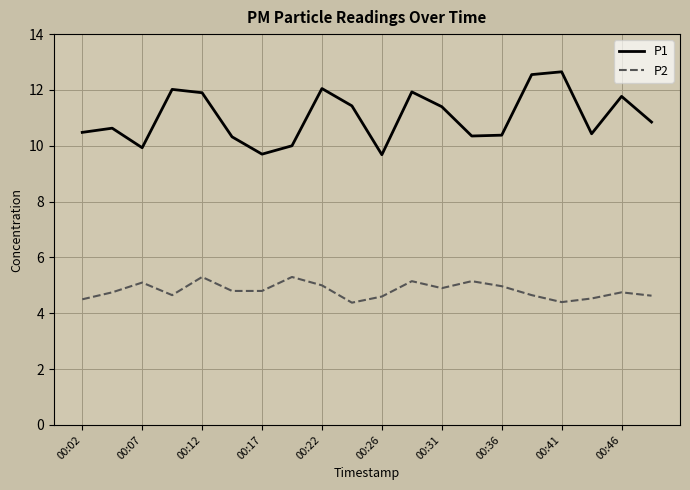

True or false: P2 and P1 intersect in this chart.

False